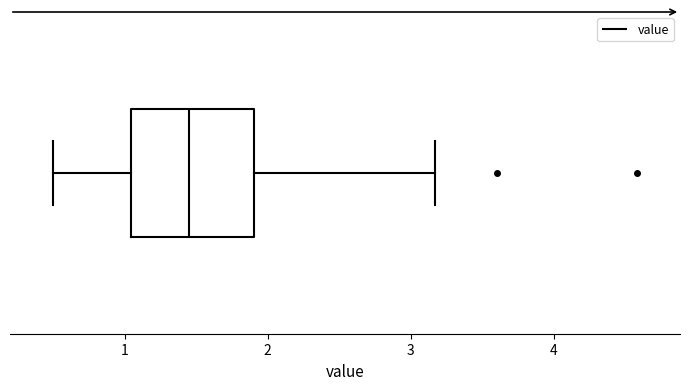

Transcribe this box plot: give where the median line is, the range the box spans, and where the two whiskers end, as read against the x-axis. The values are not printed on the chart, so give them approximately, as read against the axis.

median 1.5, box 1.0 to 1.9, whiskers 0.5 to 3.2